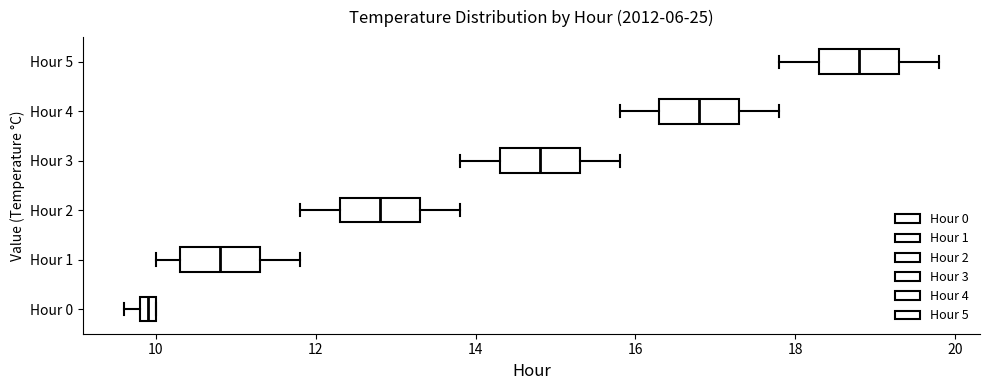

Where is the left edge of the box for Hour 5 on the x-axis? The values are not printed on the chart, so give them approximately, as read against the axis.

18.4